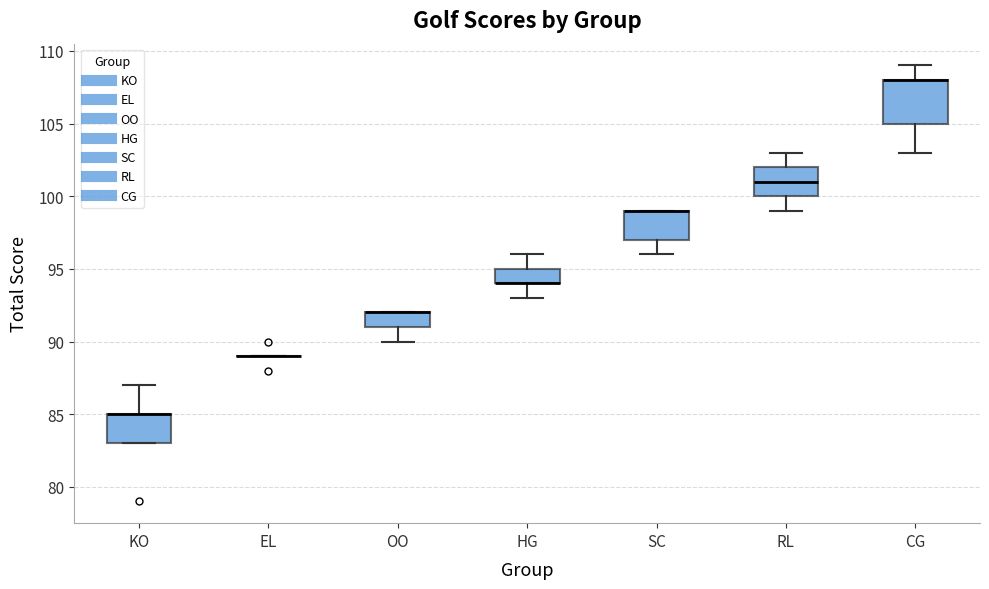

Reading left to right, read every box against the y-axis: the position of its median line, the range the box covers, and the ends of its whiskers. The values are not printed on the chart, so give them approximately, as read against the axis.

KO: median 85 (drawn on the box's upper edge), box 83 to 85, whiskers 83 to 87
EL: box collapsed to a line at 89, whiskers 89 to 89
OO: median 92 (drawn on the box's upper edge), box 91 to 92, whiskers 90 to 92
HG: median 94 (drawn on the box's lower edge), box 94 to 95, whiskers 93 to 96
SC: median 99 (drawn on the box's upper edge), box 97 to 99, whiskers 96 to 99
RL: median 101, box 100 to 102, whiskers 99 to 103
CG: median 108 (drawn on the box's upper edge), box 105 to 108, whiskers 103 to 109